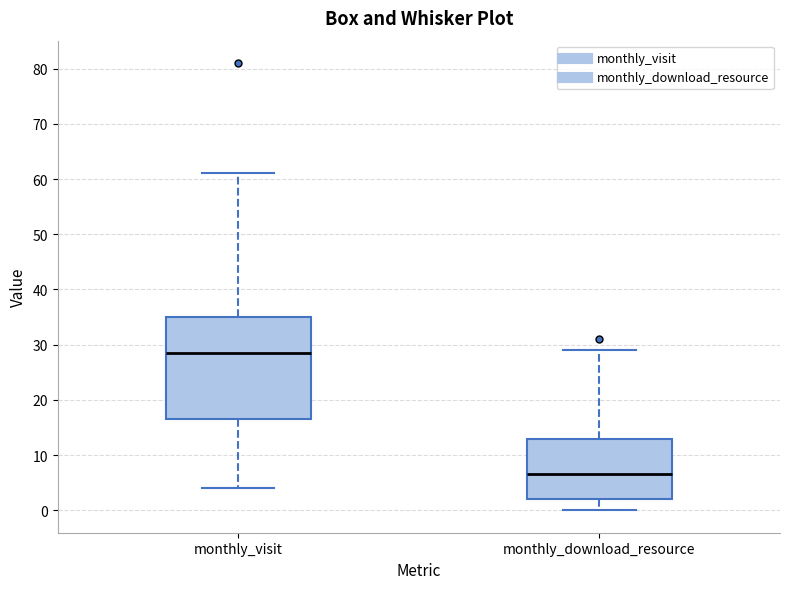

Reading left to right, transcribe this box plot: for each box, give where its median line is, the range the box spans, and where its two whiskers end, as read against the y-axis. The values are not printed on the chart, so give them approximately, as read against the axis.

monthly_visit: median 29, box 17 to 35, whiskers 4 to 61
monthly_download_resource: median 7, box 2 to 13, whiskers 0 to 29